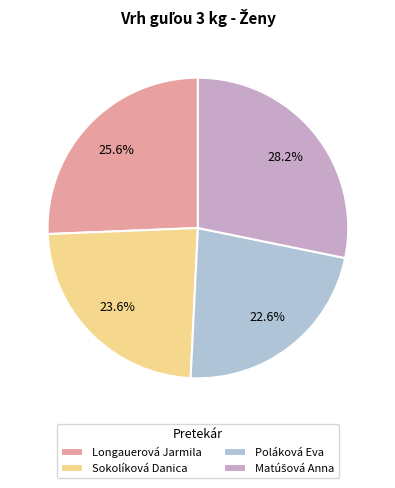

To the nearest percent, what portion does Sokolíková Danica represent?

24%